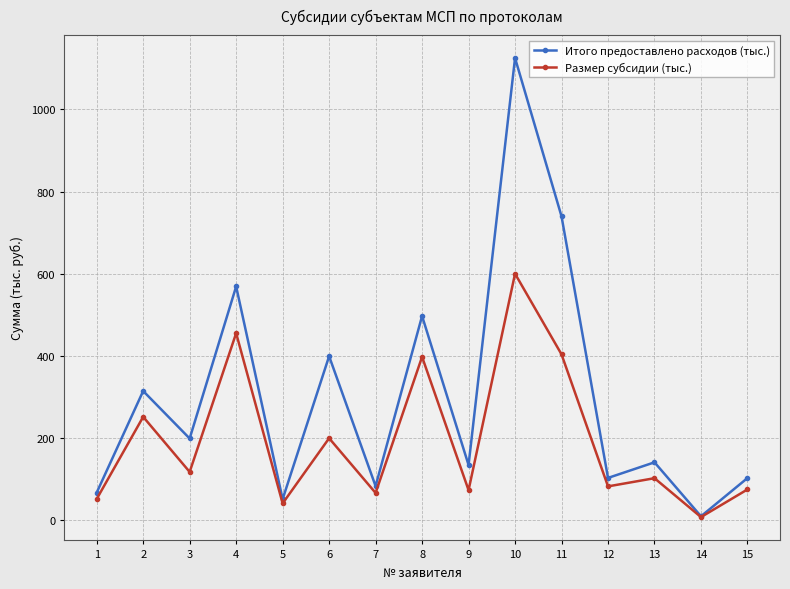

Which series changed the most between 4 and 14?

Итого предоставлено расходов (тыс.)